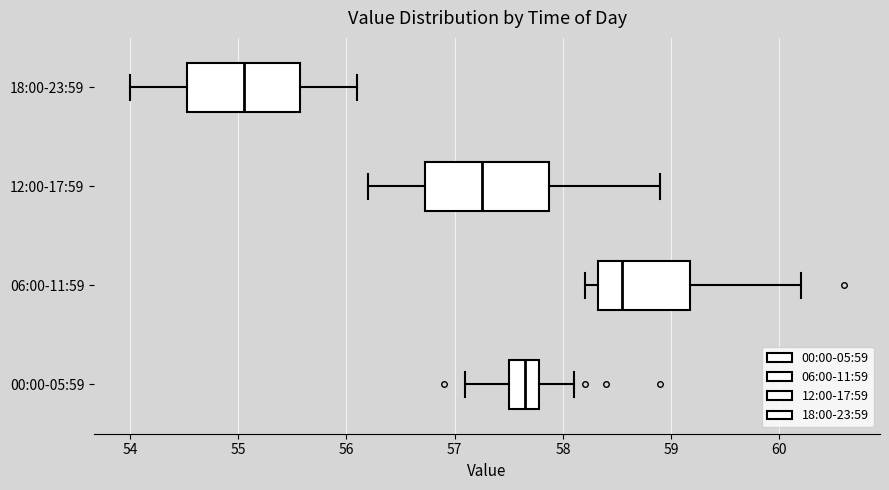

Which box has the furthest to the right median line?

06:00-11:59